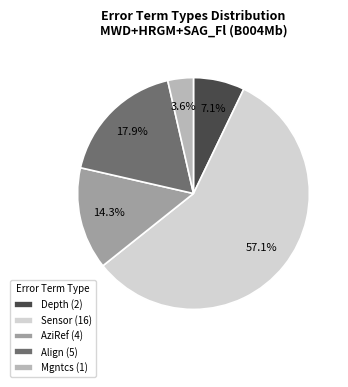

Which category accounts for the majority?

Sensor